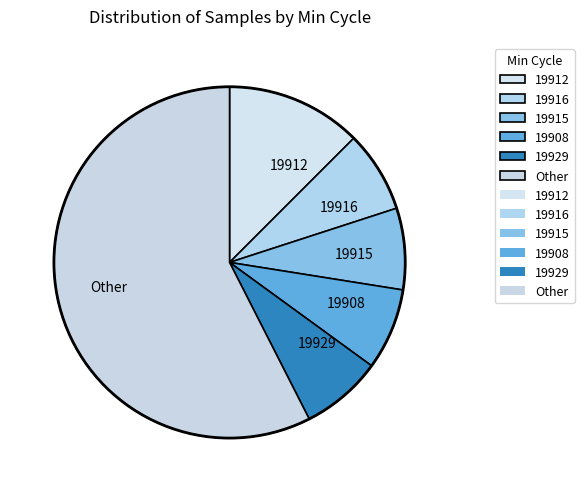

What is the largest slice in the pie chart?

Other